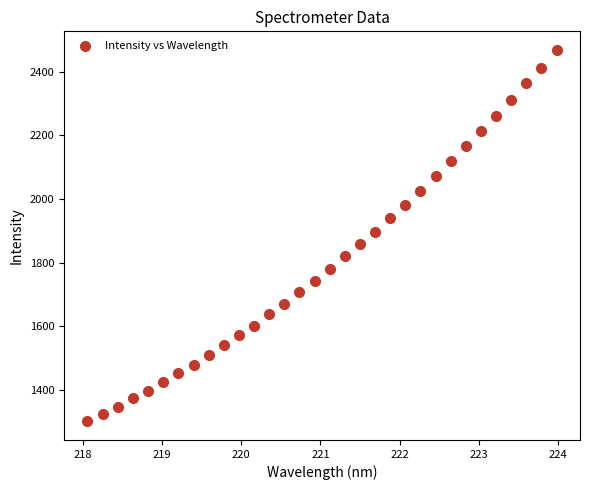

What is the range of X values (max minus min)?

5.9